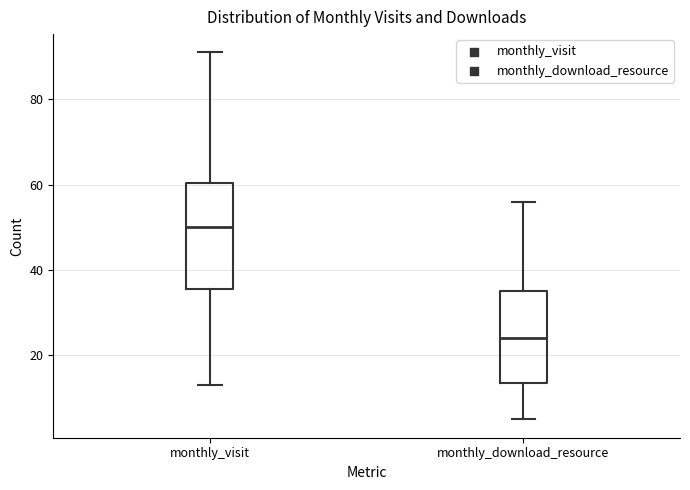

Which box is the tallest, from its lower edge to its upper edge?

monthly_visit